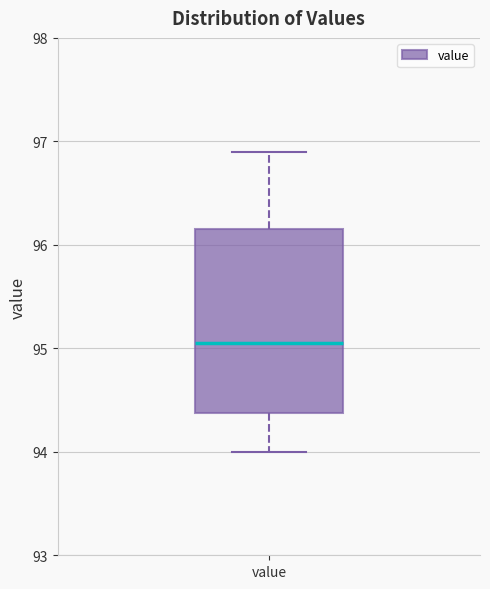

Transcribe this box plot: give where the median line is, the range the box spans, and where the two whiskers end, as read against the y-axis. The values are not printed on the chart, so give them approximately, as read against the axis.

median 95.1, box 94.4 to 96.2, whiskers 94.0 to 96.9